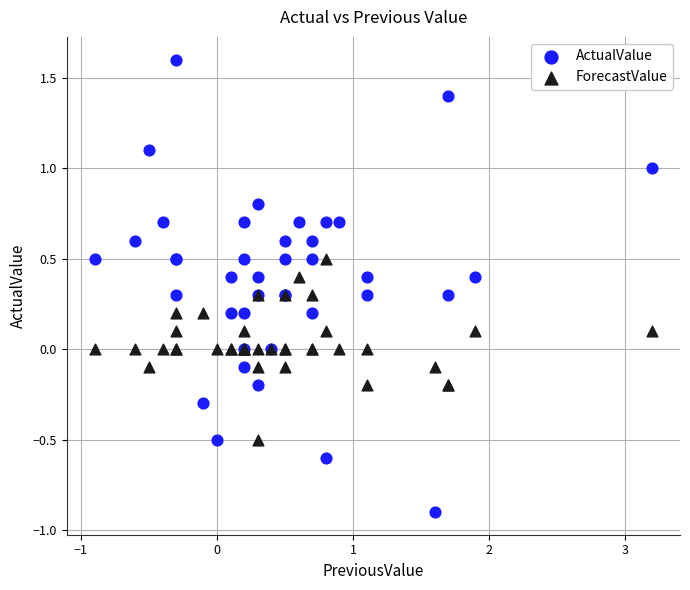

What is the X range (max minus min) for the scatter plot?

4.1